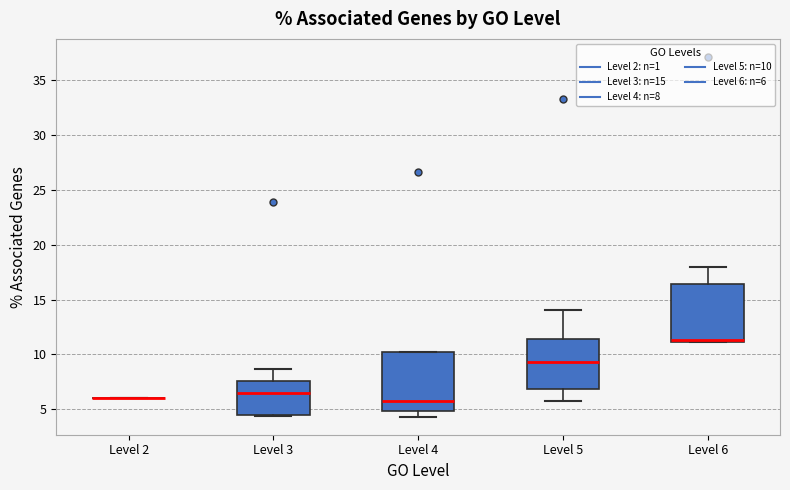

Reading left to right, read every box against the y-axis: the position of its median line, the range the box covers, and the ends of its whiskers. The values are not printed on the chart, so give them approximately, as read against the axis.

Level 2: box collapsed to a line at 6.0, whiskers 6.0 to 6.0
Level 3: median 6.5, box 4.5 to 7.5, whiskers 4.5 to 8.5
Level 4: median 6.0, box 5.0 to 10.0, whiskers 4.5 to 10.0
Level 5: median 9.5, box 7.0 to 11.5, whiskers 5.5 to 14.0
Level 6: median 11.5, box 11.0 to 16.5, whiskers 11.0 to 18.0